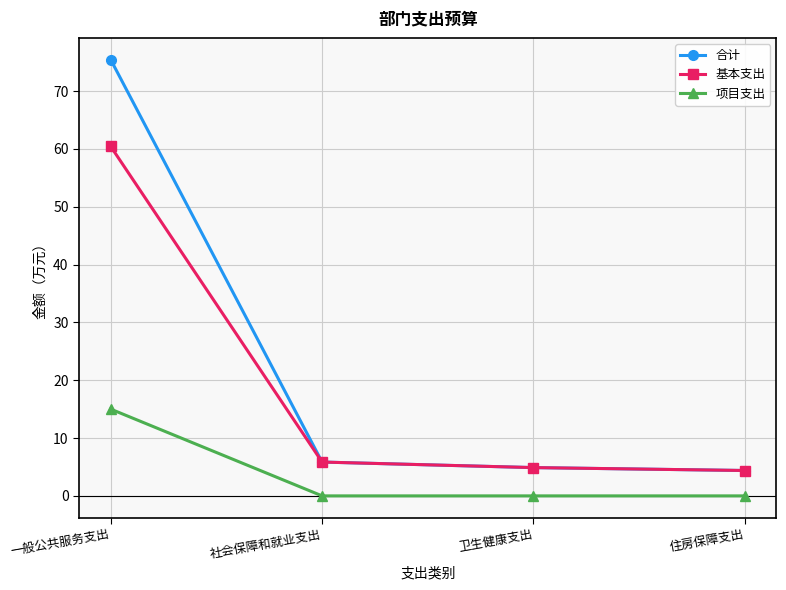

Which series has the largest total across all categories?

合计